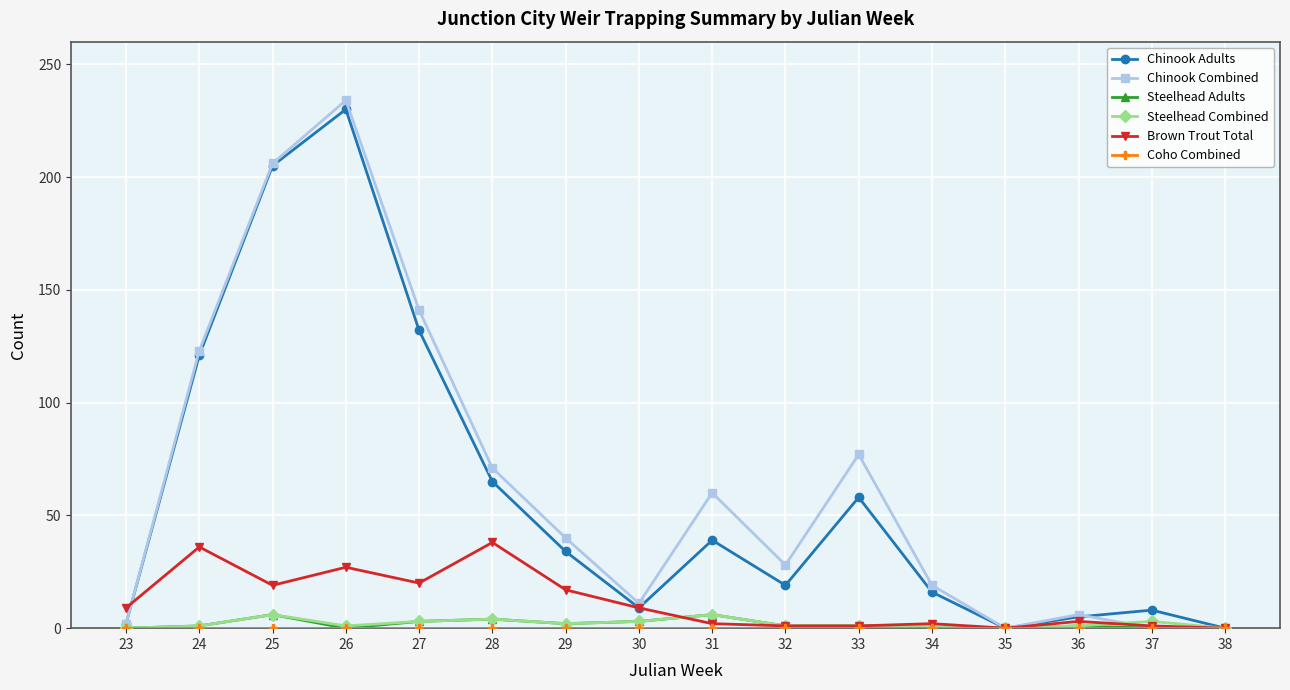

What is the approximate value of Steelhead Combined at 31?

6